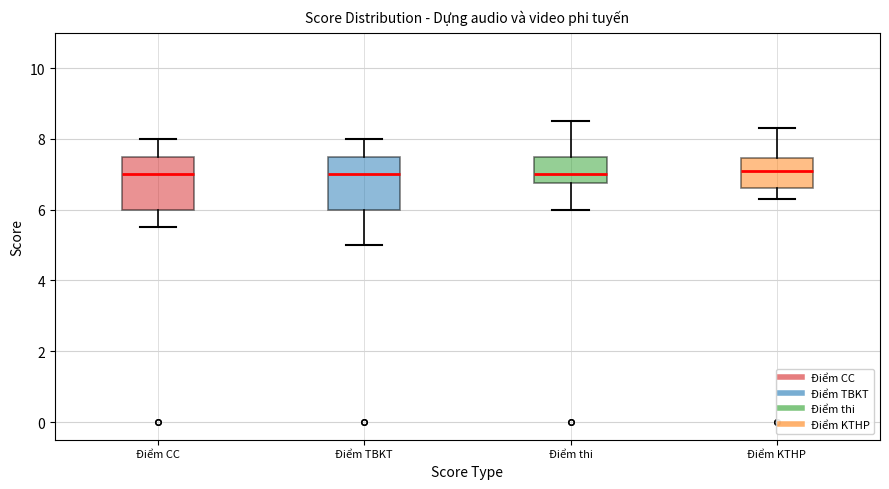

Reading left to right, read every box against the y-axis: the position of its median line, the range the box covers, and the ends of its whiskers. The values are not printed on the chart, so give them approximately, as read against the axis.

Điểm CC: median 7.0, box 6.0 to 7.6, whiskers 5.6 to 8.0
Điểm TBKT: median 7.0, box 6.0 to 7.6, whiskers 5.0 to 8.0
Điểm thi: median 7.0, box 6.8 to 7.6, whiskers 6.0 to 8.6
Điểm KTHP: median 7.2, box 6.6 to 7.4, whiskers 6.4 to 8.4